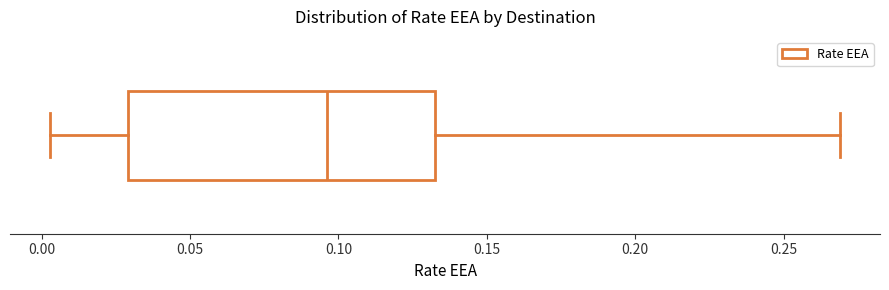

Where does the right whisker of the box end on the x-axis? The values are not printed on the chart, so give them approximately, as read against the axis.

0.270